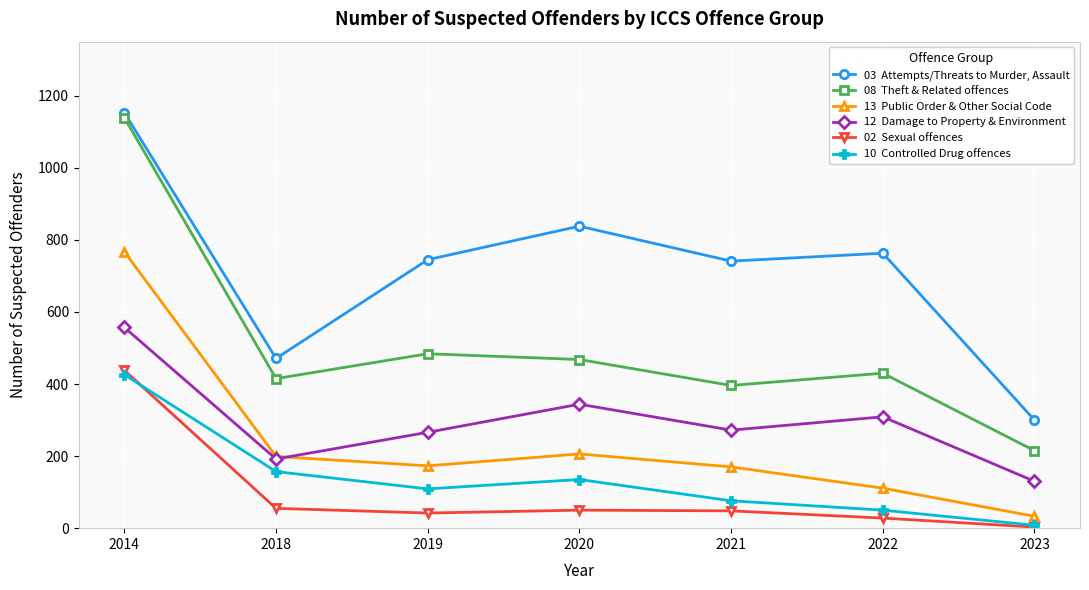

At which category is the sum across all series the highest?

2014